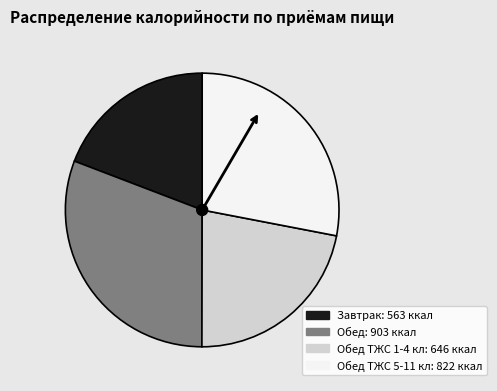

Is there a majority slice in this chart?

No